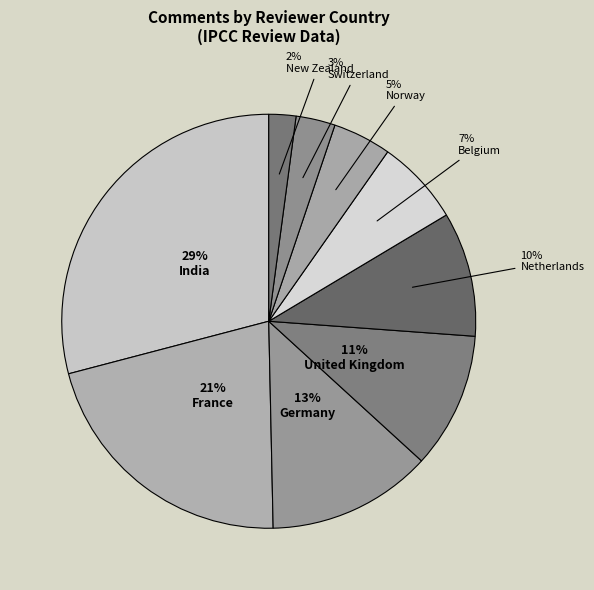

Does France represent more than half of the total?

No